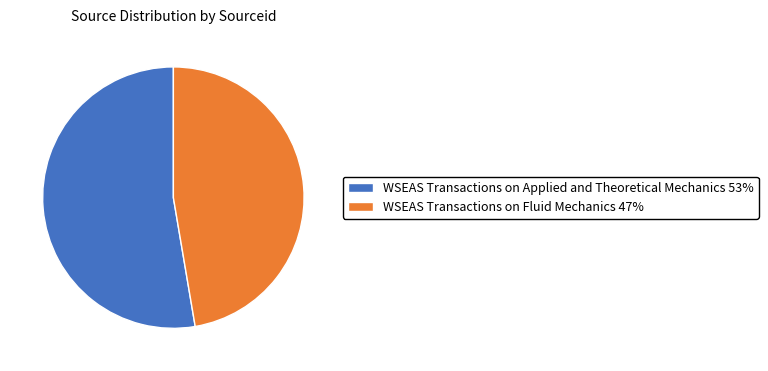

Between WSEAS Transactions on Applied and Theoretical Mechanics and WSEAS Transactions on Fluid Mechanics, which is larger?

WSEAS Transactions on Applied and Theoretical Mechanics